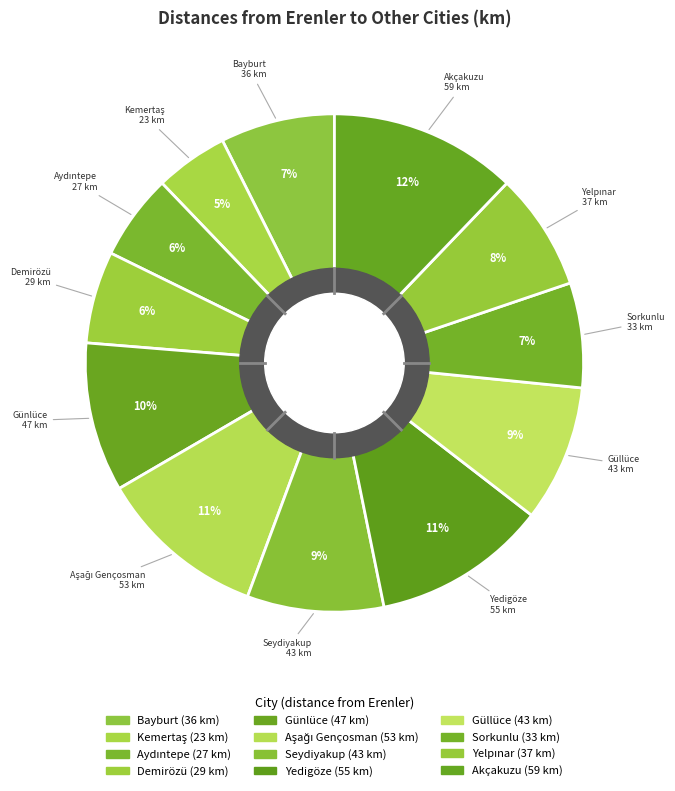

What portion of the pie excludes Aydıntepe?

94.4%